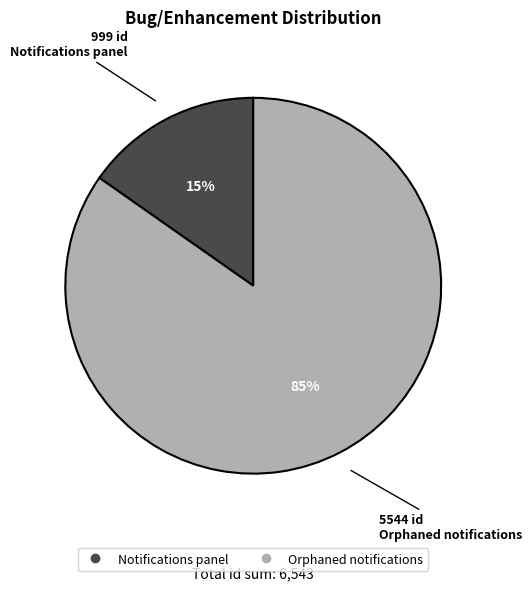

Which category accounts for the majority?

Orphaned notifications